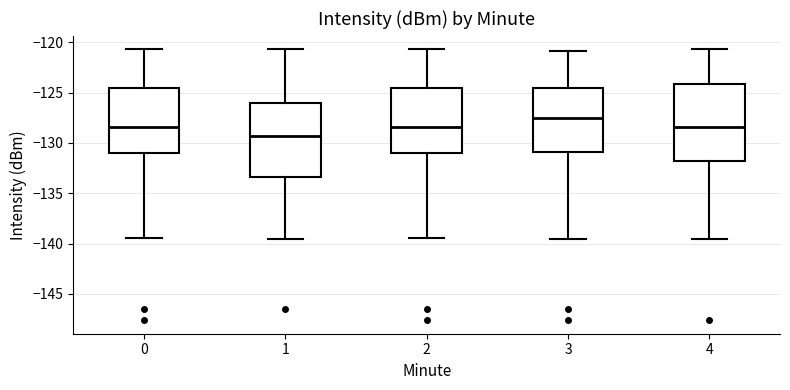

Reading left to right, transcribe this box plot: for each box, give where its median line is, the range the box spans, and where its two whiskers end, as read against the y-axis. The values are not printed on the chart, so give them approximately, as read against the axis.

0: median -128.5, box -131.0 to -124.5, whiskers -139.5 to -120.5
1: median -129.5, box -133.5 to -126.0, whiskers -139.5 to -120.5
2: median -128.5, box -131.0 to -124.5, whiskers -139.5 to -120.5
3: median -127.5, box -131.0 to -124.5, whiskers -139.5 to -121.0
4: median -128.5, box -132.0 to -124.0, whiskers -139.5 to -120.5